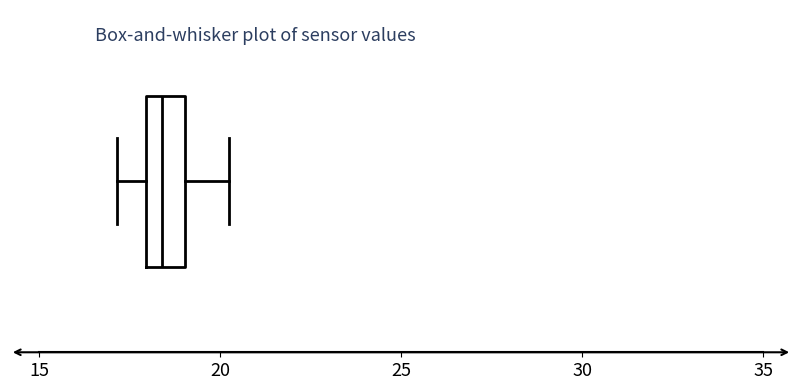

Where does the median line of the box sit on the x-axis? The values are not printed on the chart, so give them approximately, as read against the axis.

18.5